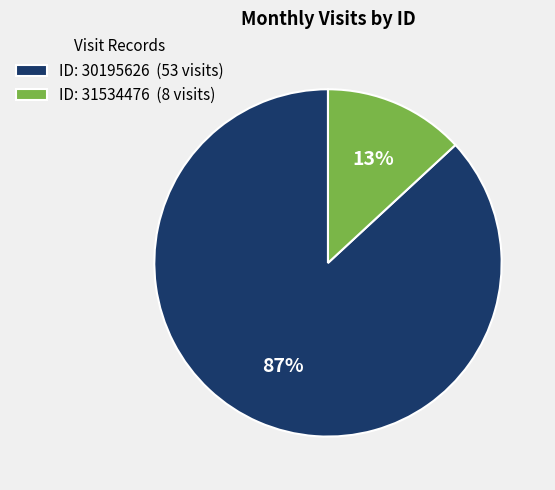

Is it true that ID: 30195626 (53 visits) is 87% of the pie?

True